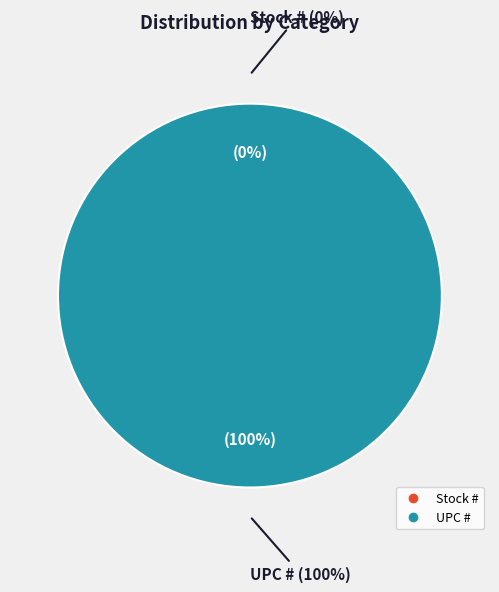

What percentage do UPC # and Stock # together represent?

100.0%